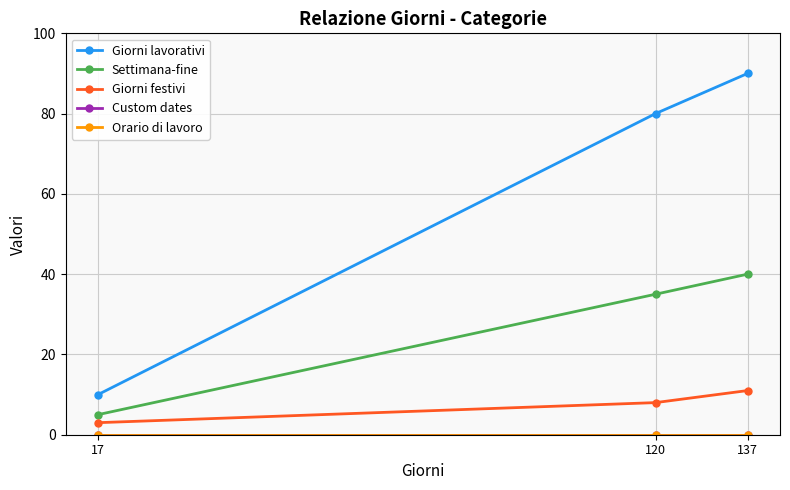

What is the value of the Giorni festivi point at the 1st from the left?

3